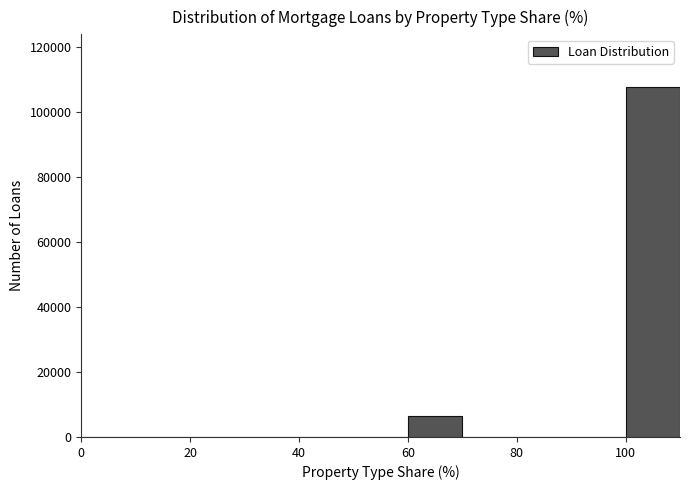

Reading left to right, list every bar in this chart as the range it spans on the x-axis followed by its height. The values are not printed on the chart, so give them approximately, as read against the axis.

0 to 10: 0
10 to 20: 0
20 to 30: 0
30 to 40: 0
40 to 50: 0
50 to 60: 0
60 to 70: 6000
70 to 80: 0
80 to 90: 0
90 to 100: 0
100 to 110: 108000